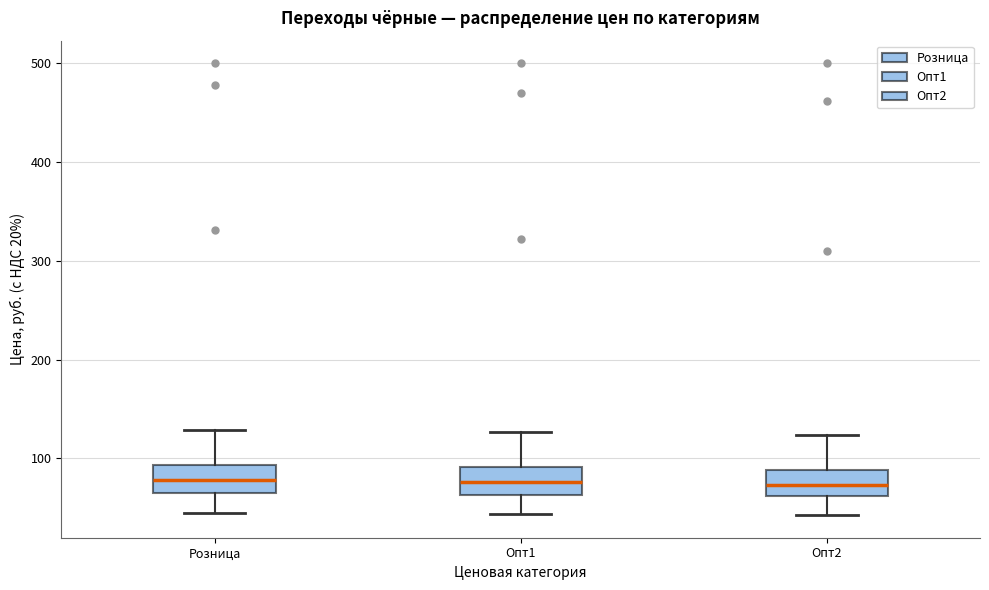

Reading left to right, read every box against the y-axis: the position of its median line, the range the box covers, and the ends of its whiskers. The values are not printed on the chart, so give them approximately, as read against the axis.

Розница: median 80, box 70 to 90, whiskers 40 to 130
Опт1: median 80, box 60 to 90, whiskers 40 to 130
Опт2: median 70, box 60 to 90, whiskers 40 to 120